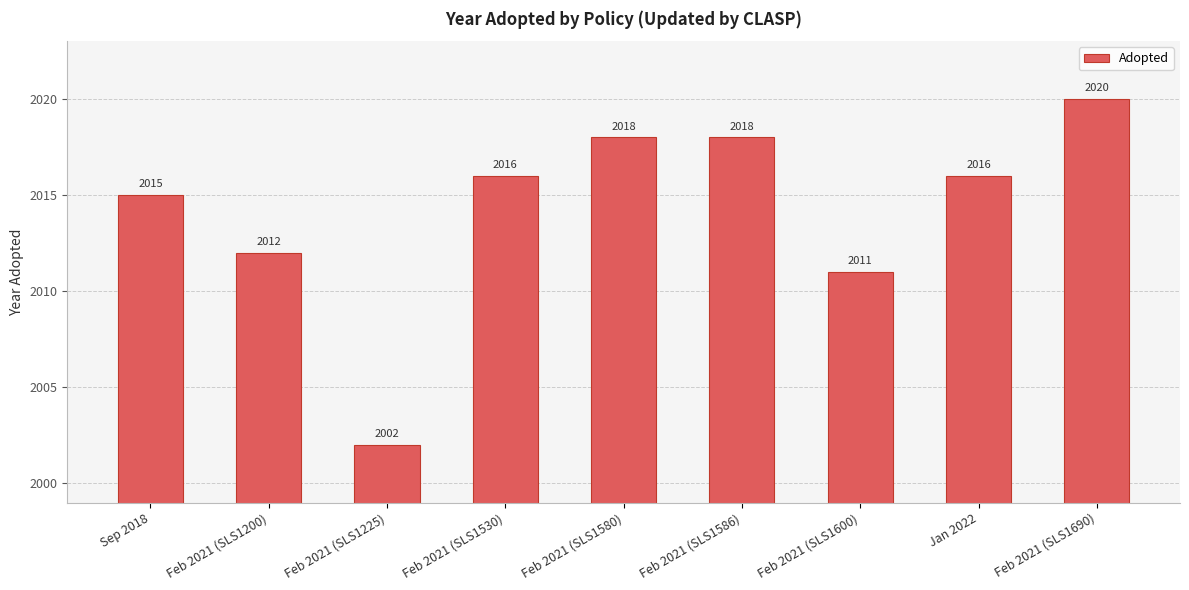

Which has a higher value, Feb 2021 (SLS1690) or Feb 2021 (SLS1225)?

Feb 2021 (SLS1690)